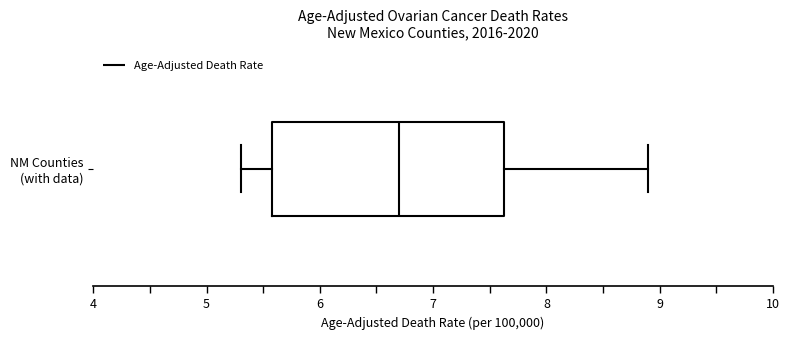

Where does the left whisker of the box for NM Counties (with data) end on the x-axis? The values are not printed on the chart, so give them approximately, as read against the axis.

5.3